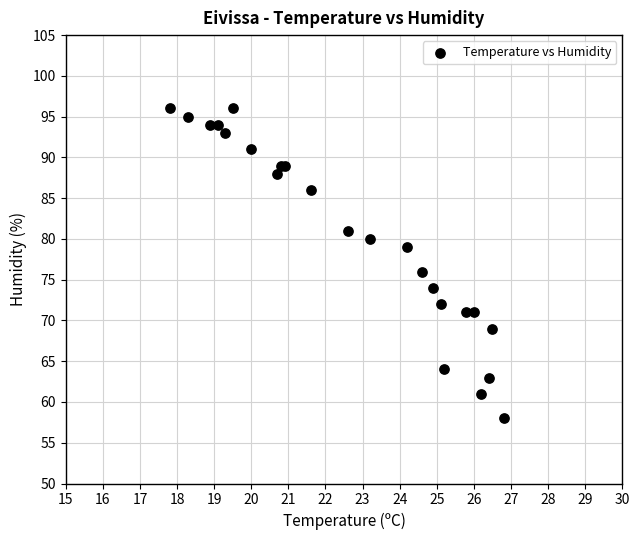

What Y value in the scatter plot is closest to 77?

76